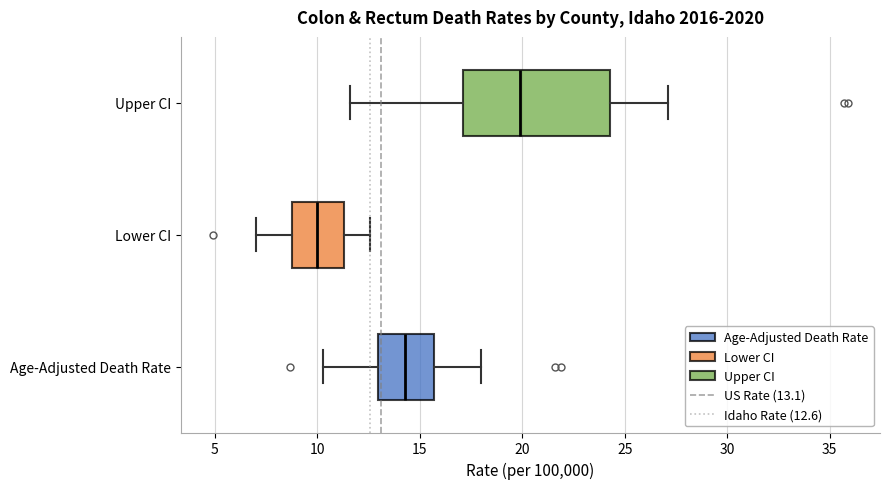

Which box has the furthest to the right median line?

Upper CI